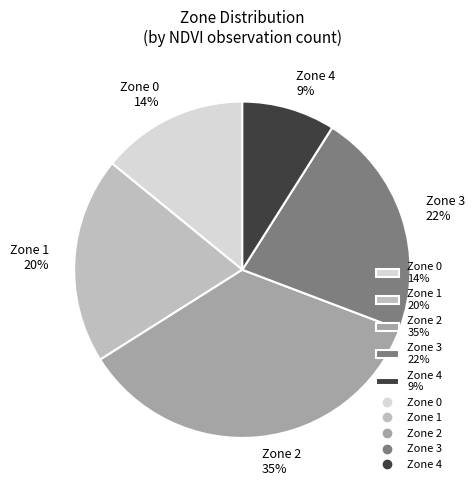

Which slice is the largest?

Zone 2 35%